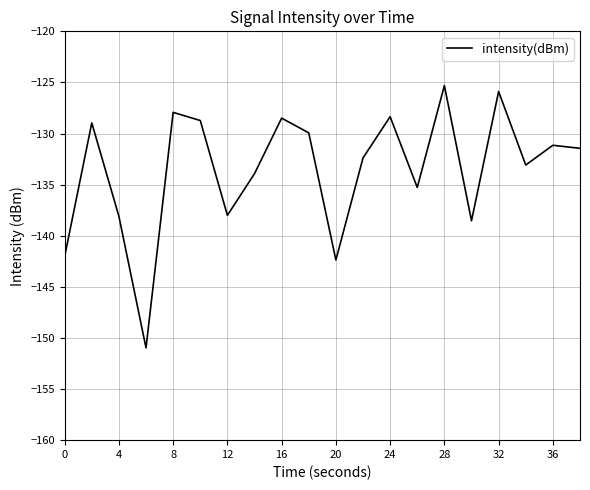

What is the difference between the maximum and minimum values?

25.7